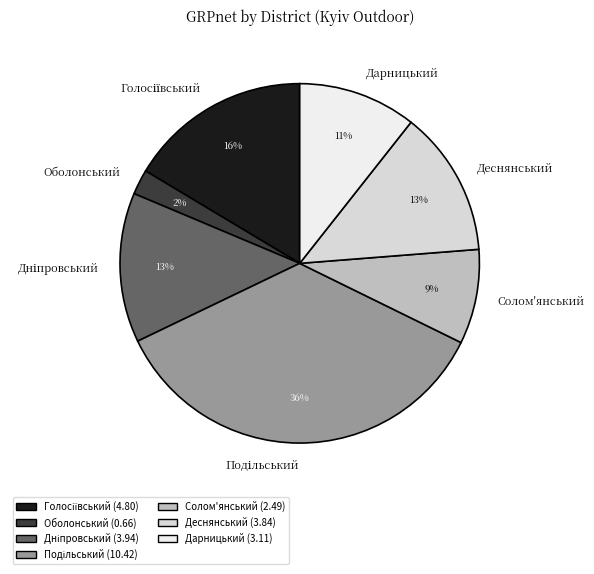

Combined, do Деснянський and Оболонський account for over 50%?

No